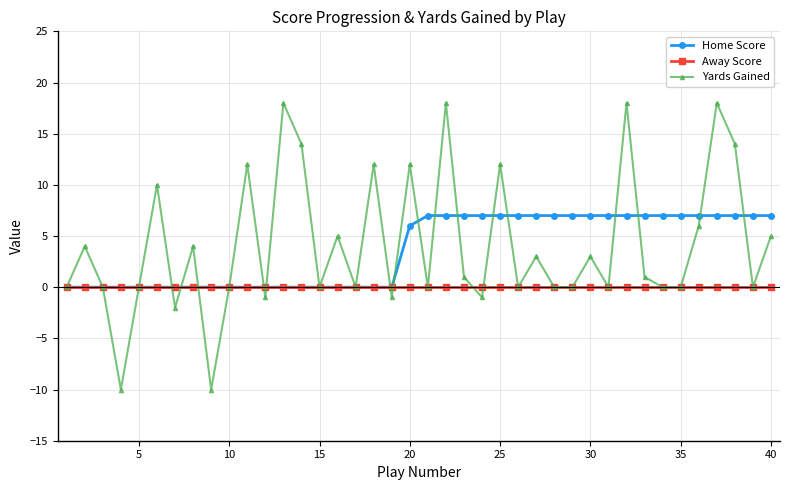

What is the smallest value displayed?

-10